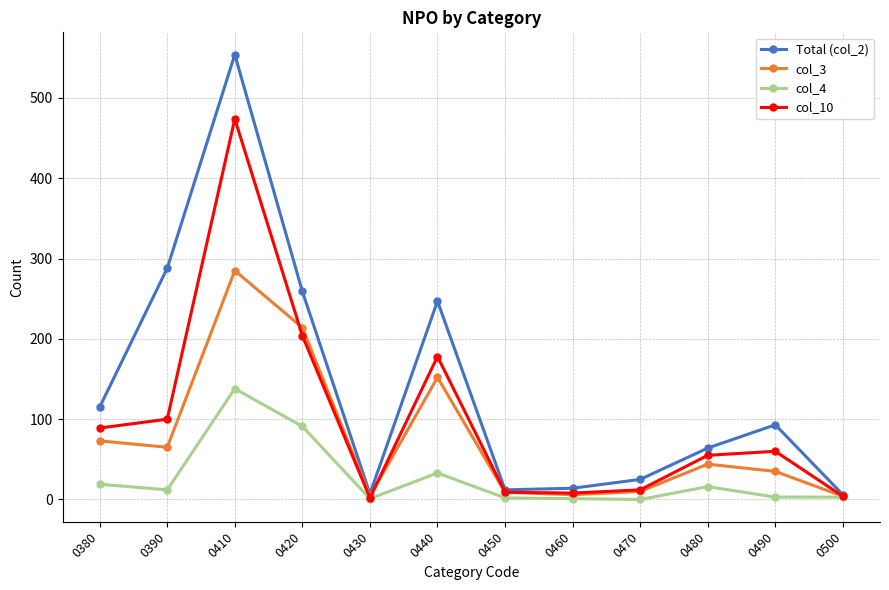

Rank the series by their average value, from highest to lowest.

Total (col_2), col_10, col_3, col_4